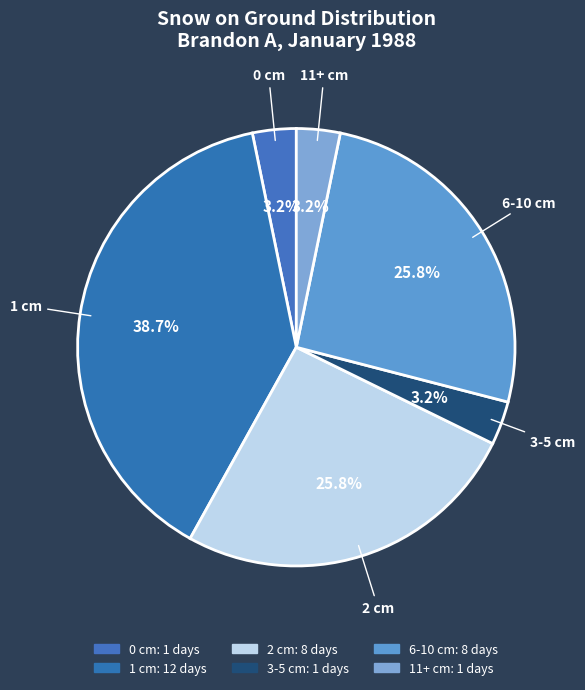

How many slices are in this pie chart?

6